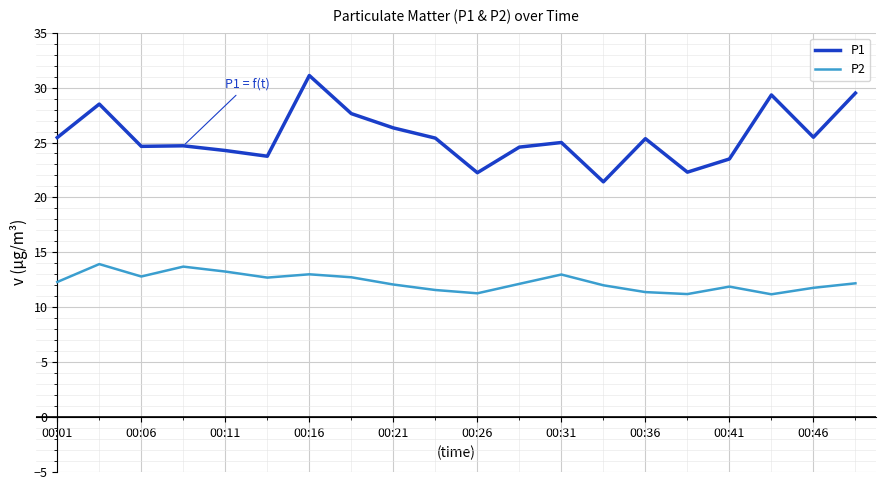

How many categories are shown in the chart?

20